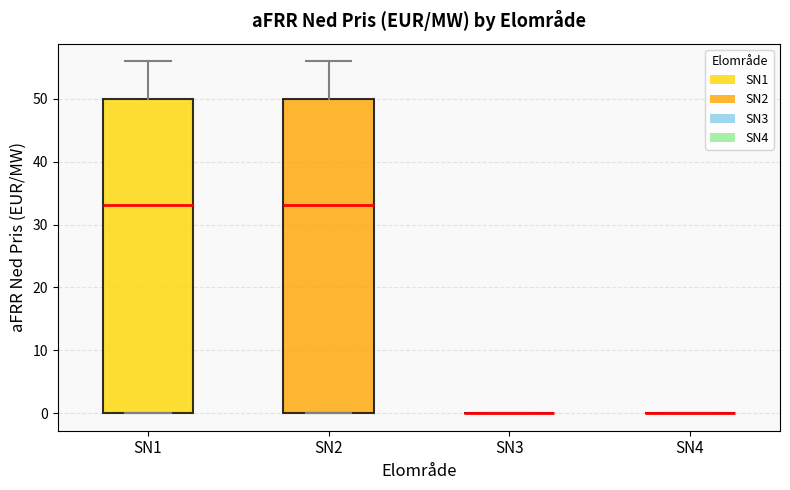

Reading left to right, read every box against the y-axis: the position of its median line, the range the box covers, and the ends of its whiskers. The values are not printed on the chart, so give them approximately, as read against the axis.

SN1: median 33, box 0 to 50, whiskers 0 to 56
SN2: median 33, box 0 to 50, whiskers 0 to 56
SN3: box collapsed to a line at 0, whiskers 0 to 0
SN4: box collapsed to a line at 0, whiskers 0 to 0